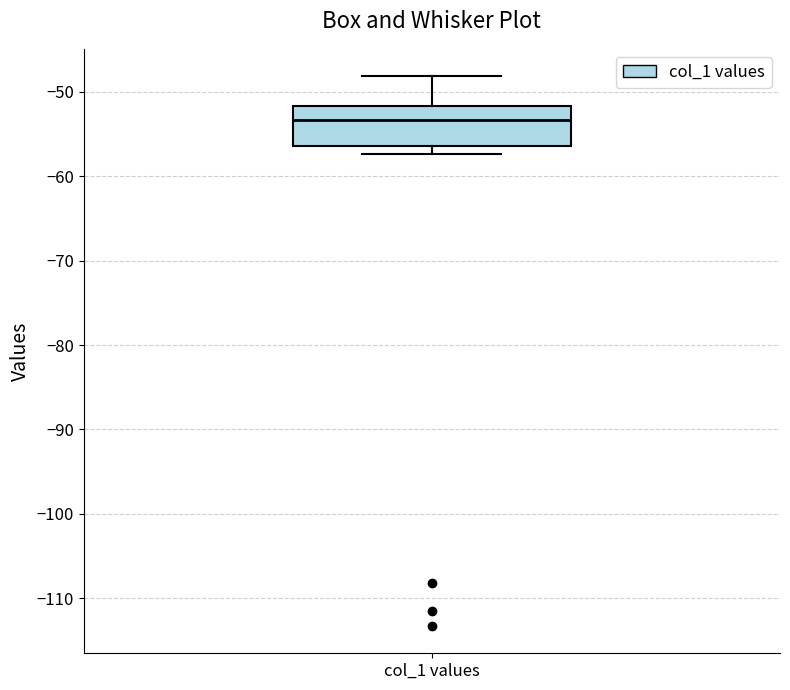

Where is the upper edge of the box for col_1 values on the y-axis? The values are not printed on the chart, so give them approximately, as read against the axis.

-52